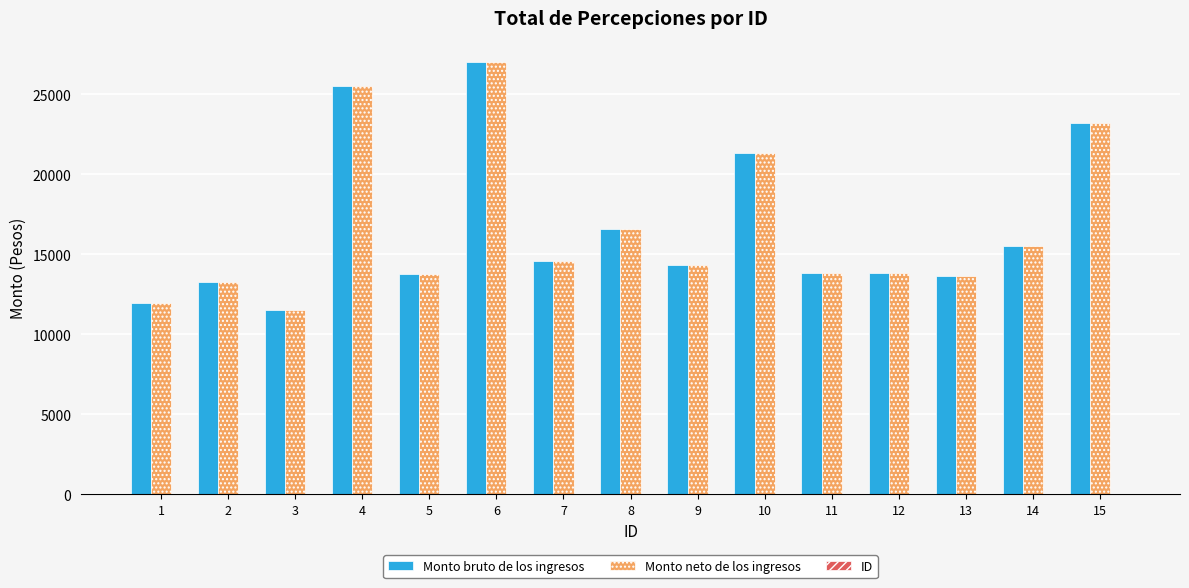

What is the maximum value for Monto bruto de los ingresos?

26986.2